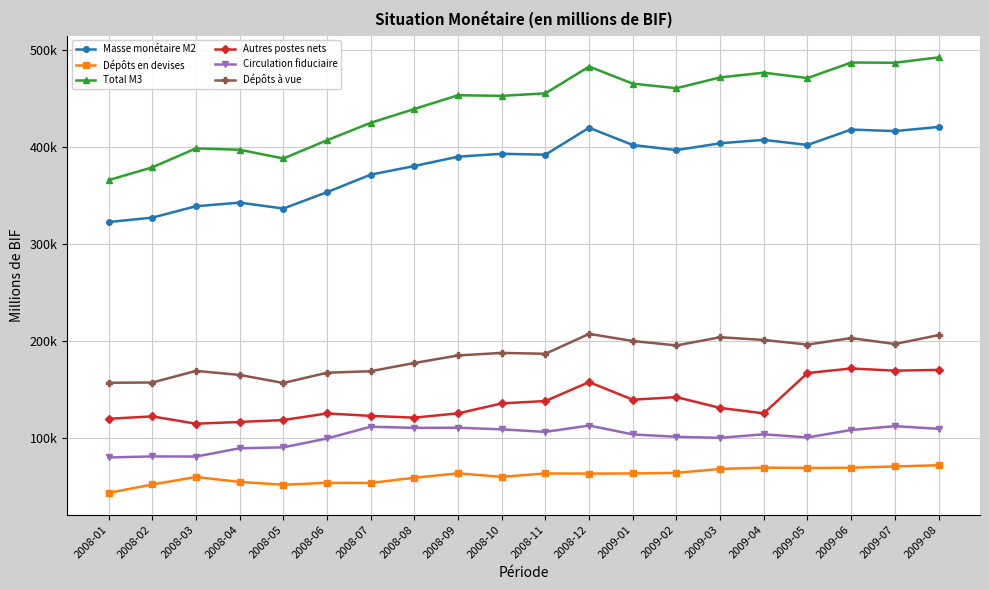

What is the difference between the maximum and second lowest values in the Dépôts en devises series?

20101.1